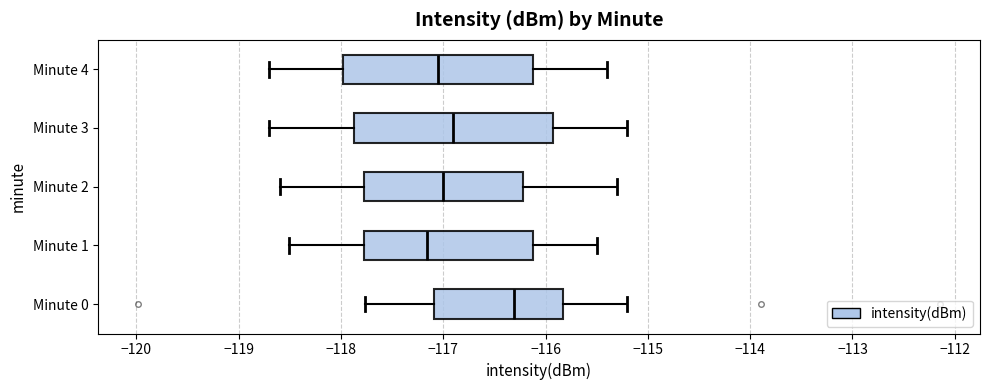

Which box has the furthest to the right median line?

Minute 0